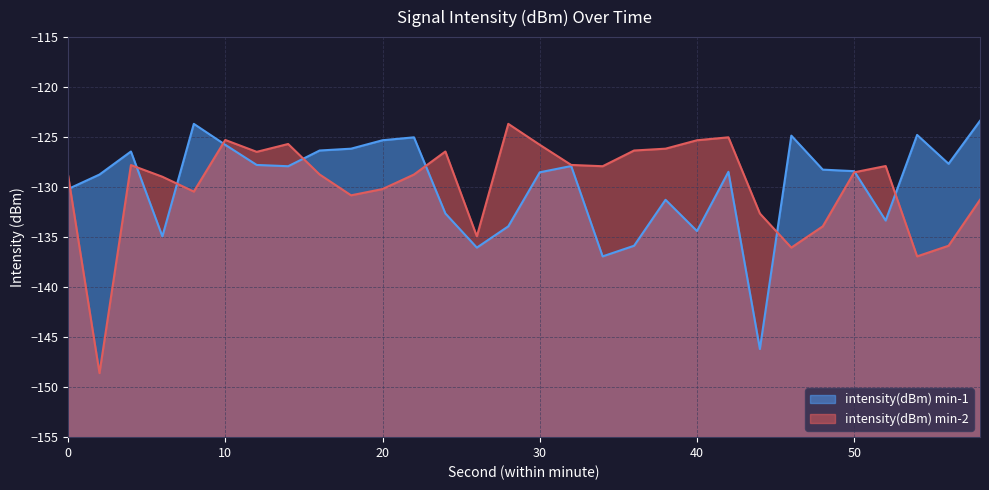

Does the chart display data point markers on the line(s)?

No